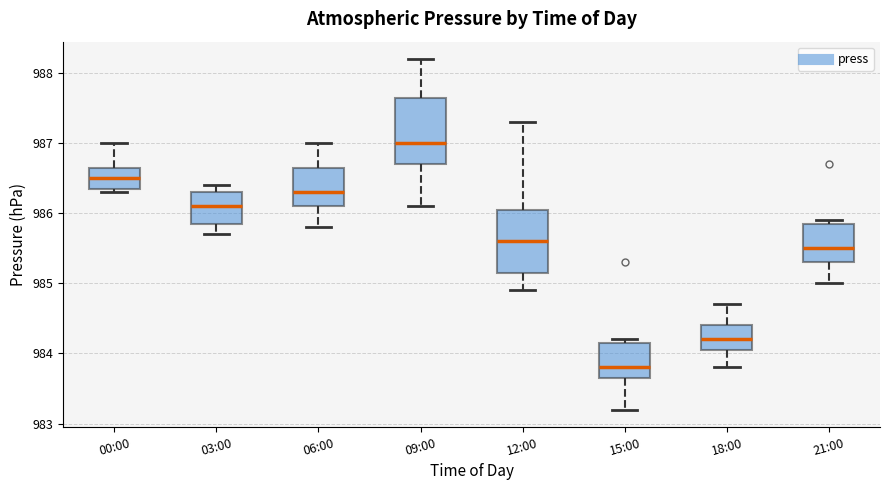

Which box has the highest median line?

09:00